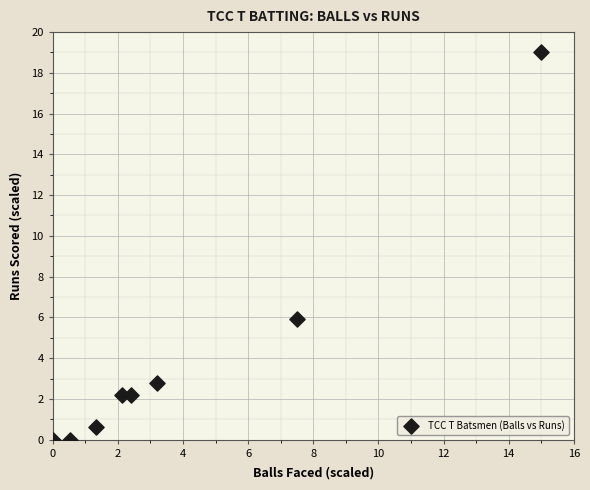

What is the average X value?

4.0